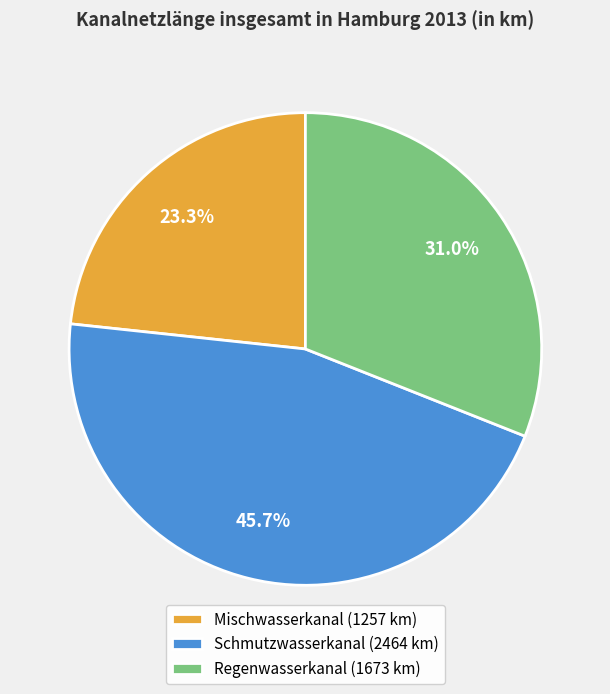

Is it true that Mischwasserkanal is 23% of the pie?

True